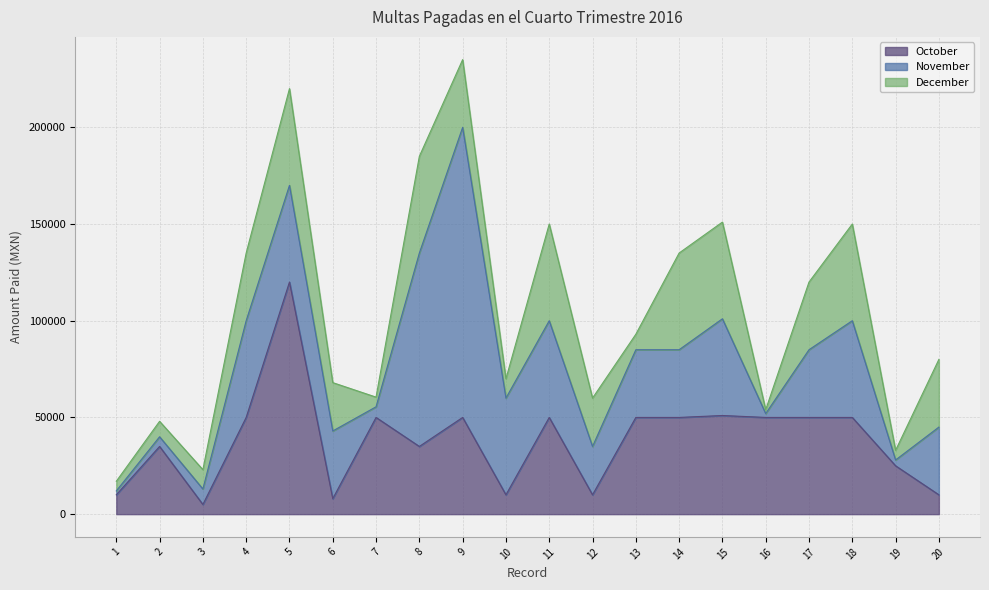

List the labels in order of October value, smallest first.

3, 6, 1, 10, 12, 20, 19, 2, 8, 4, 7, 9, 11, 13, 14, 16, 17, 18, 15, 5